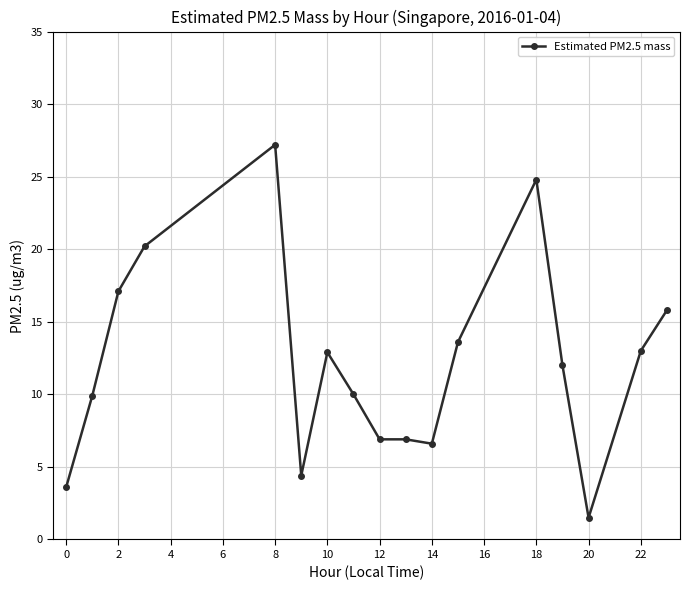

What is the greatest value displayed?

27.2